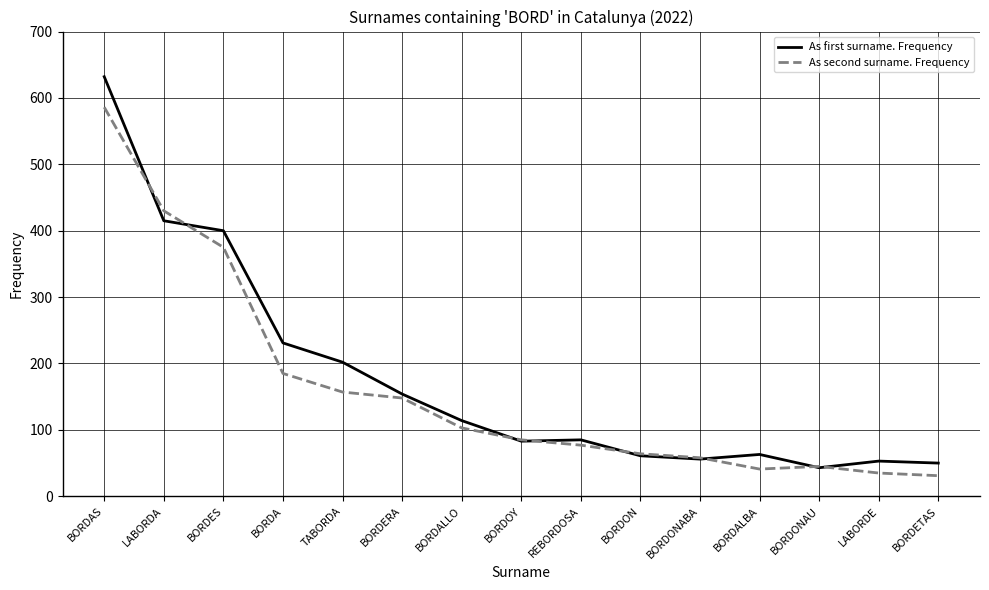

Where does the As first surname. Frequency series first go above 85?

BORDAS